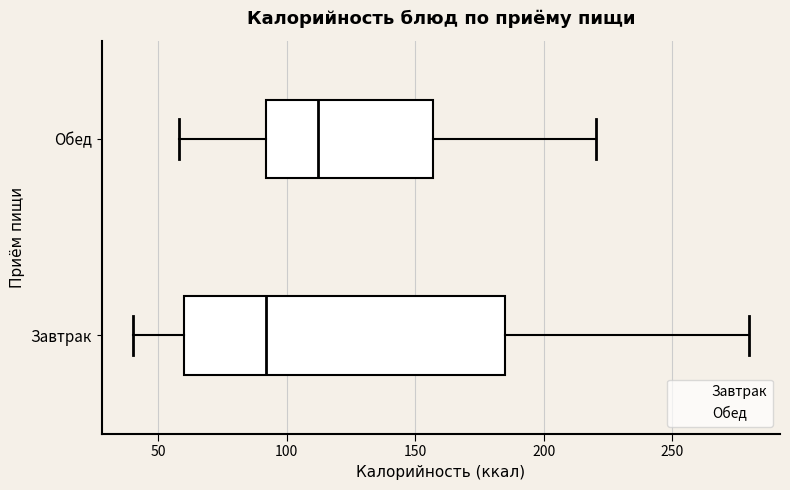

Where does the left whisker of the box for Завтрак end on the x-axis? The values are not printed on the chart, so give them approximately, as read against the axis.

40